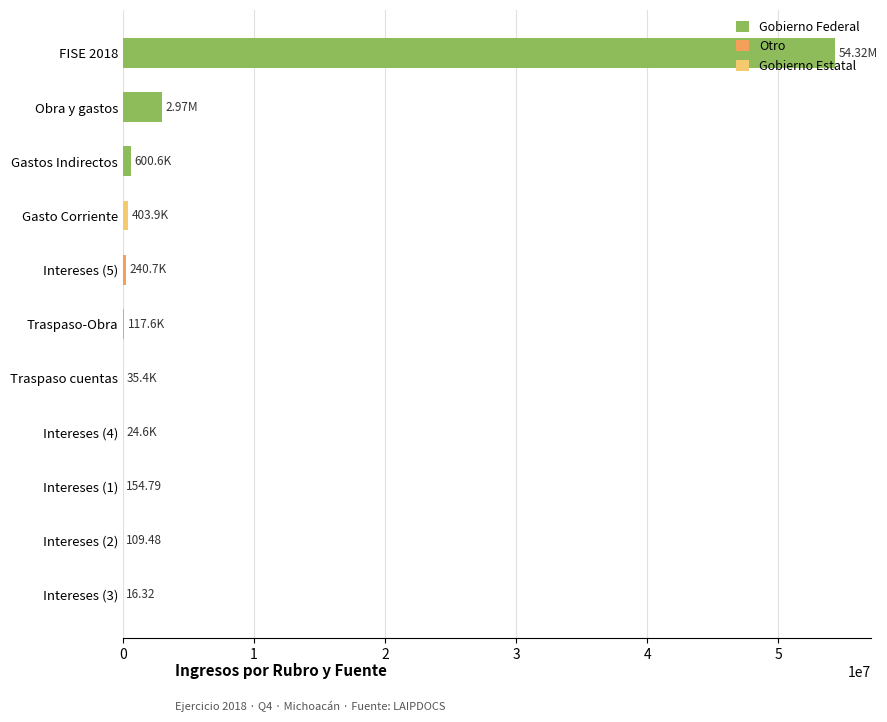

What is the sum of all values?

58711765.8